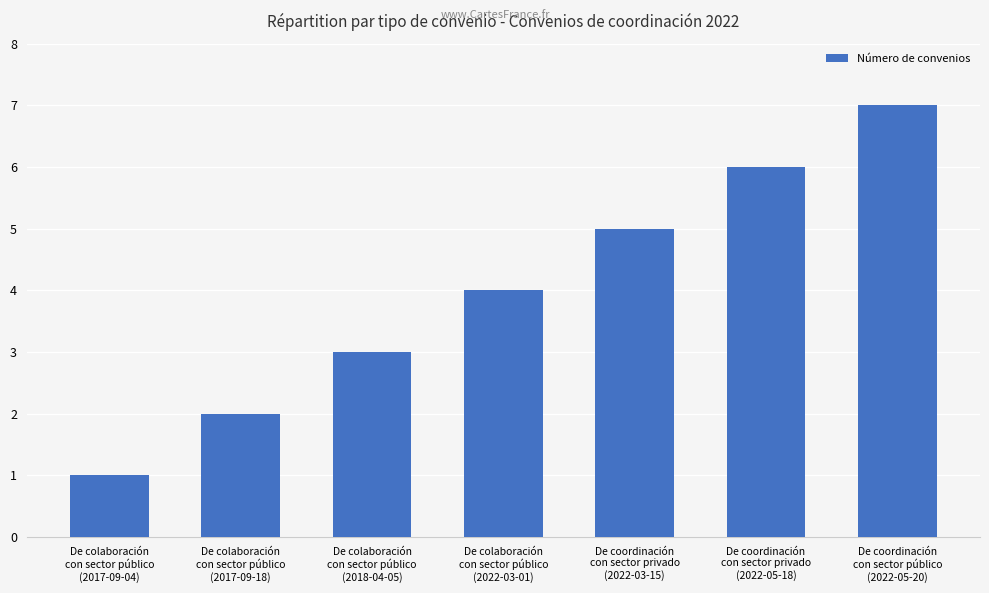

Are the bars grouped side by side (vs. stacked)?

No